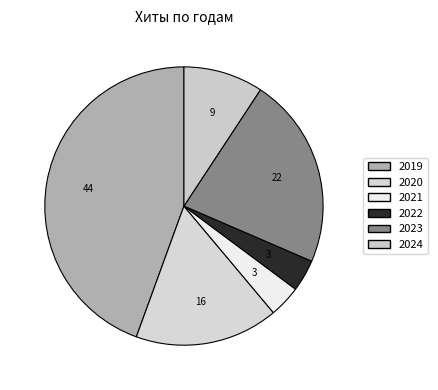

Which category has the biggest portion of the pie?

2019-04-01